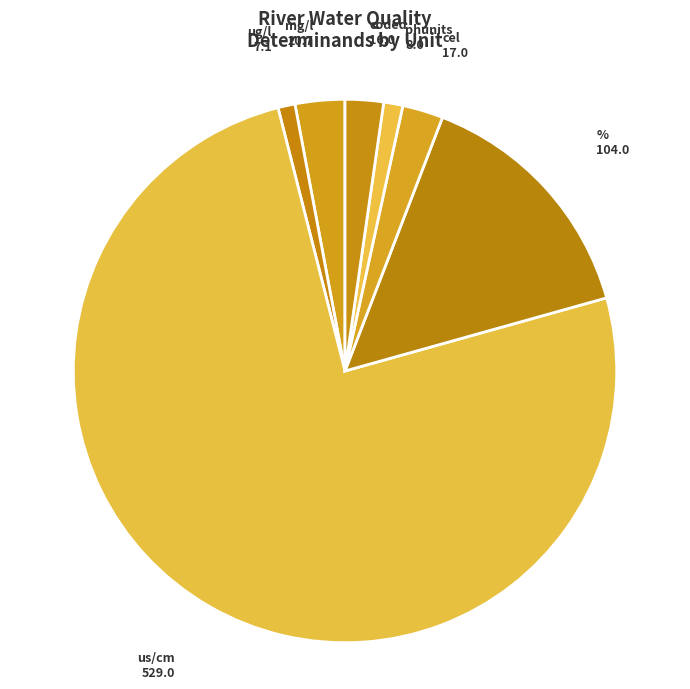

Is the sum of us/cm and coded greater than half?

Yes